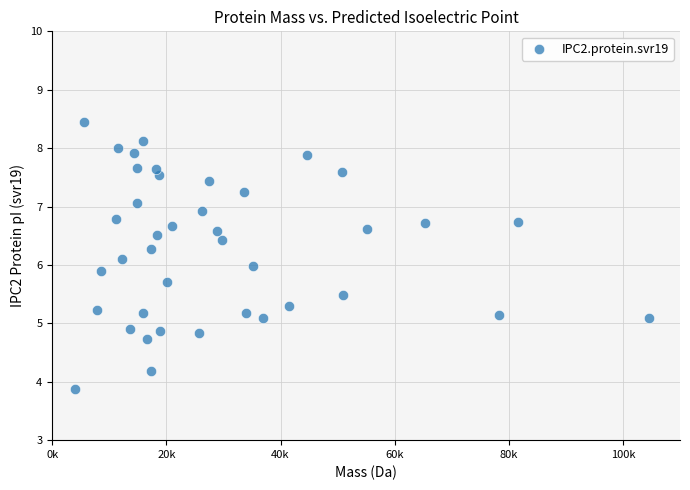

What is the range of X values (max minus min)?

100606.1